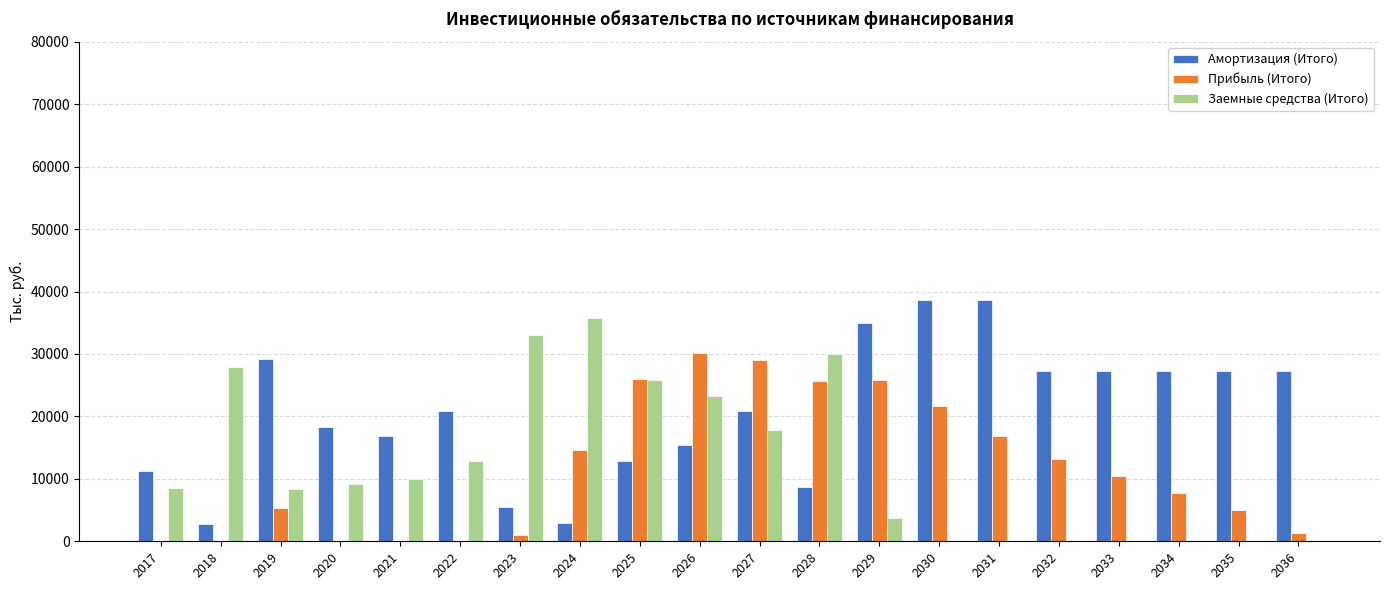

What is the sum of all Амортизация (Итого) values?

414100.8